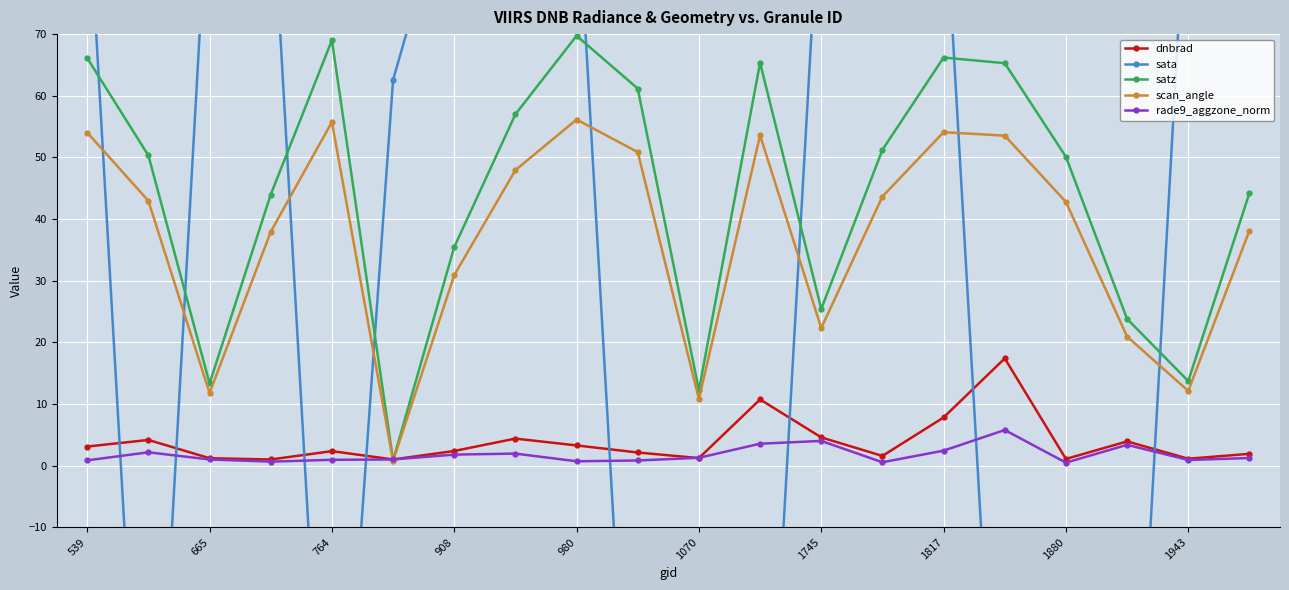

Rank the series at 539 from highest to lowest value.

sata, satz, scan_angle, dnbrad, rade9_aggzone_norm